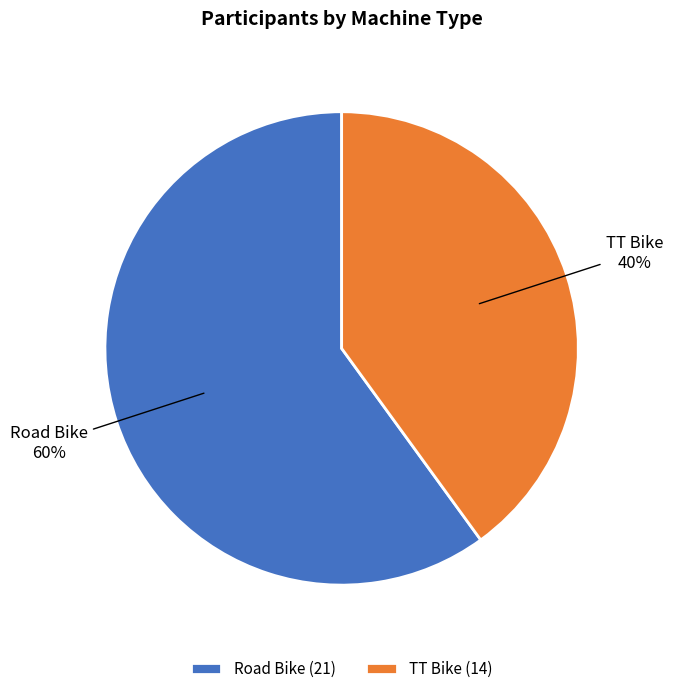

Which category has the biggest portion of the pie?

Road Bike